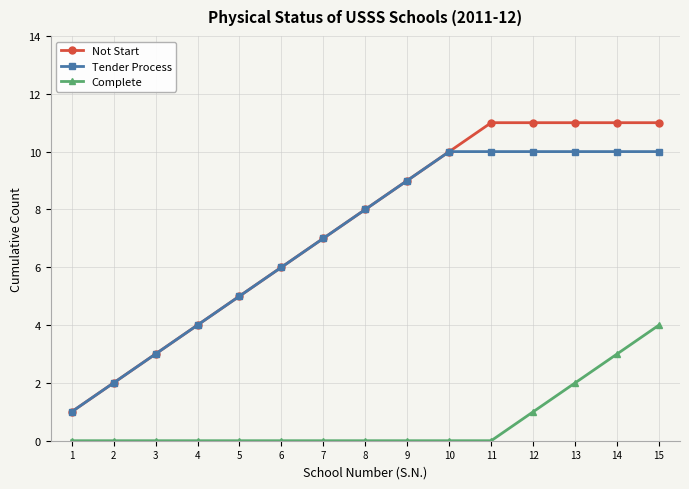

Count the number of data series in this chart.

3